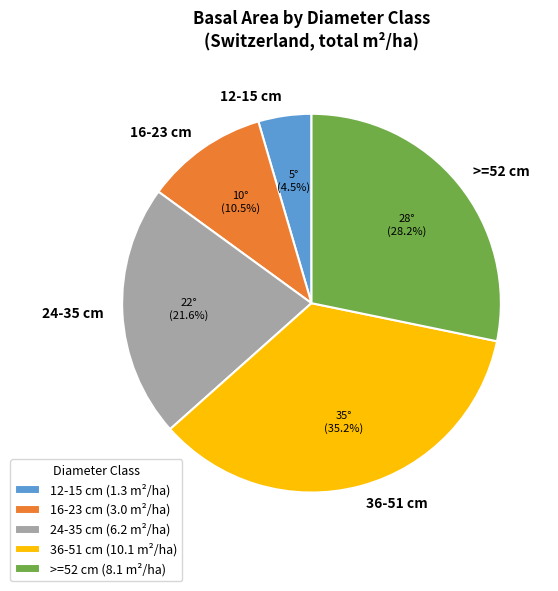

How much of the chart is everything except 12-15 cm?

95.5%